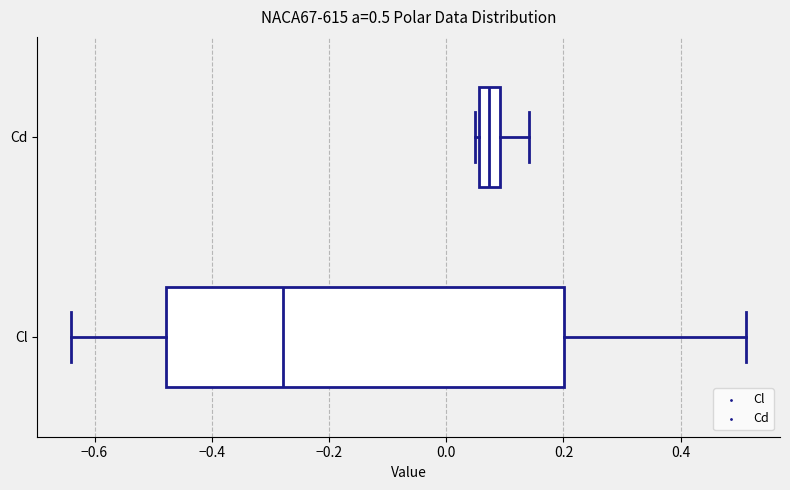

Which box has the furthest to the left median line?

Cl